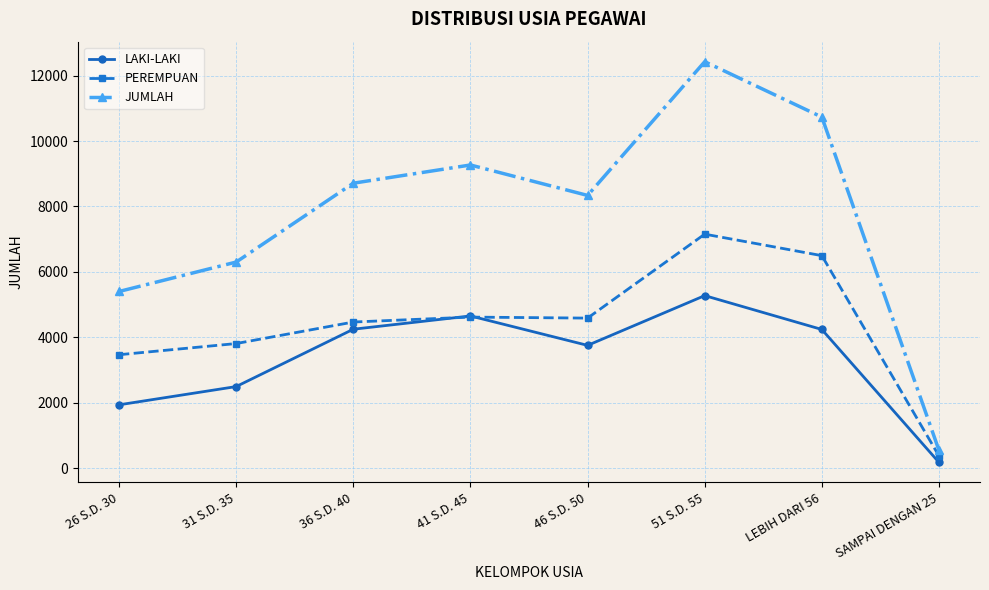

What is the total value across all series at 51 S.D. 55?

24856